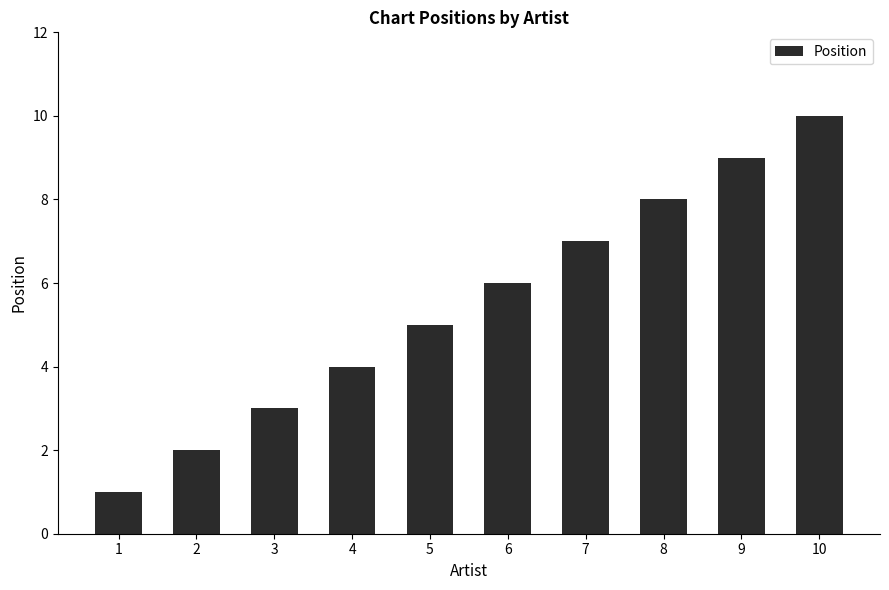

The chart shows a value of 5 at 5. True or false?

True